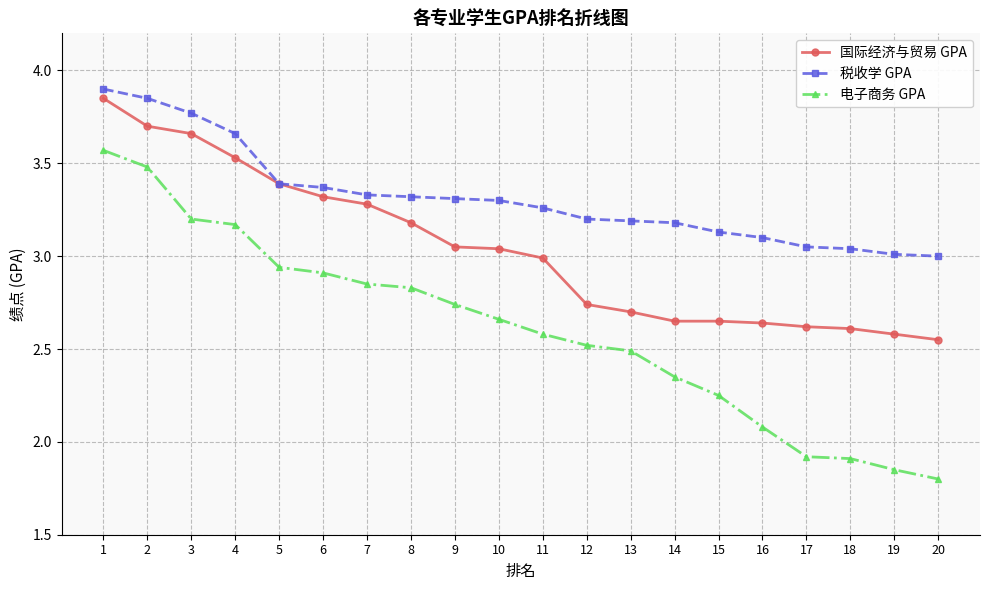

The value of 税收学 GPA at 4 is 3.7. True or false?

True